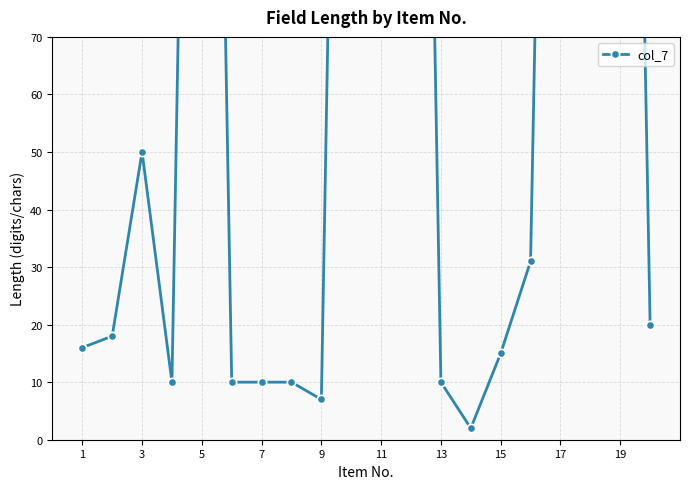

How many lines are shown in the chart?

1